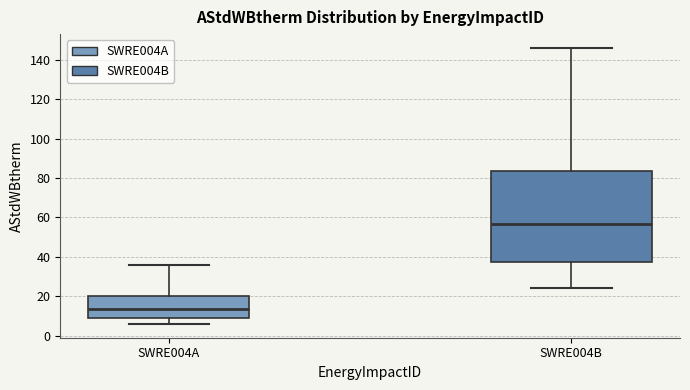

Reading left to right, read every box against the y-axis: the position of its median line, the range the box covers, and the ends of its whiskers. The values are not printed on the chart, so give them approximately, as read against the axis.

SWRE004A: median 14, box 10 to 20, whiskers 6 to 36
SWRE004B: median 56, box 38 to 84, whiskers 24 to 146